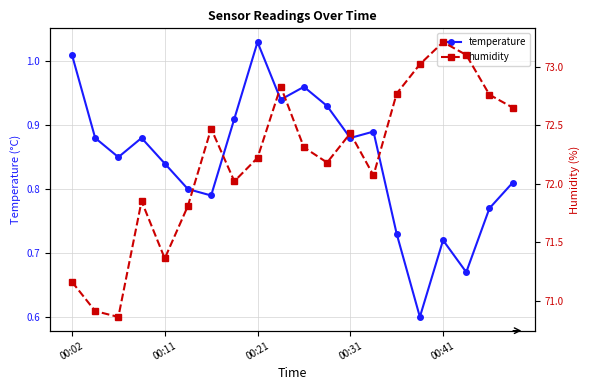

In temperature, how many points are lower than both neighbors (excluding endpoints)?

6